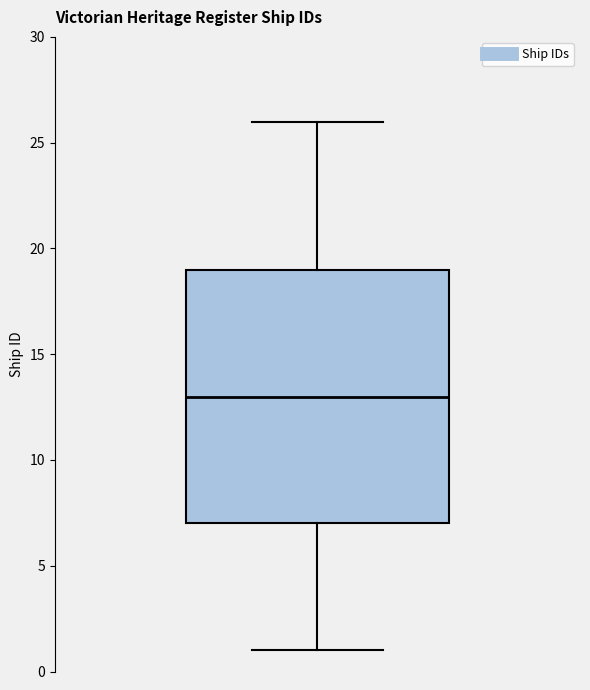

Where does the lower whisker of the box end on the y-axis? The values are not printed on the chart, so give them approximately, as read against the axis.

1